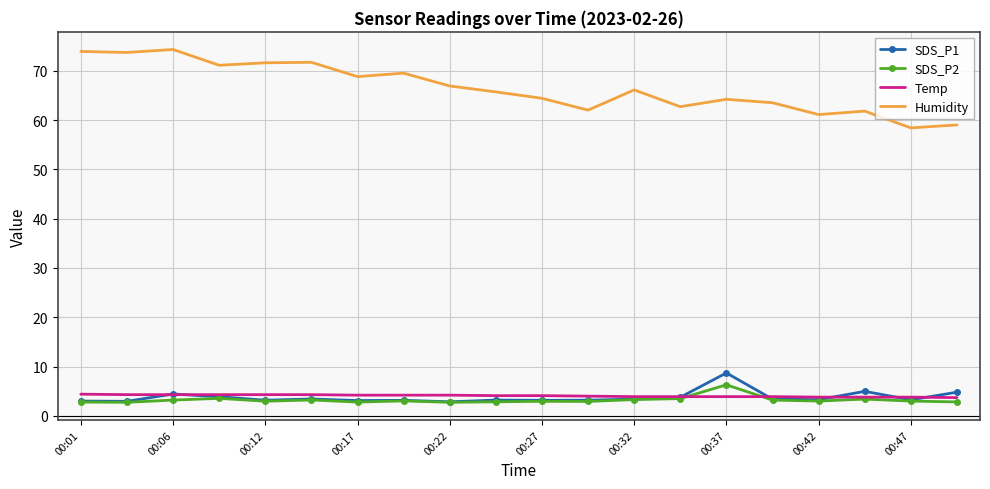

Which series has the largest range (max minus min)?

Humidity